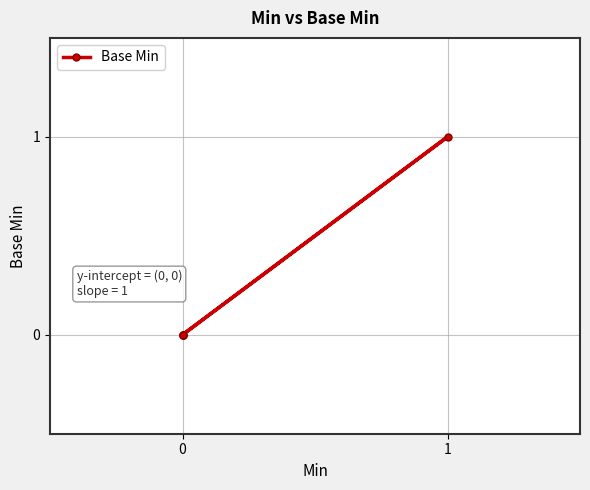

What is the maximum value shown in the chart?

1